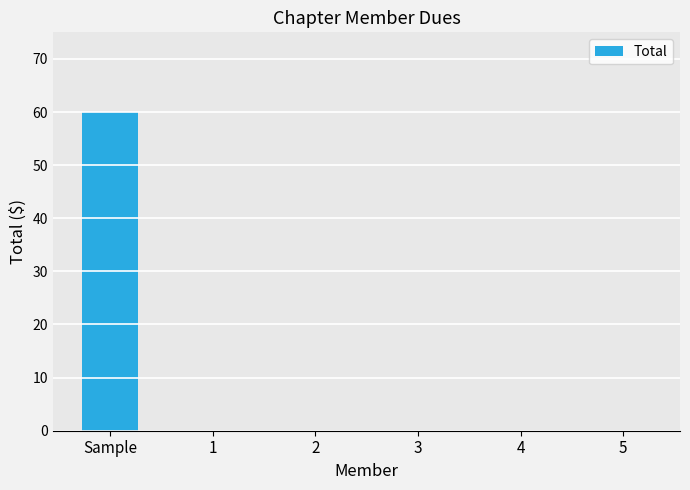

How many distinct data groups are displayed?

1